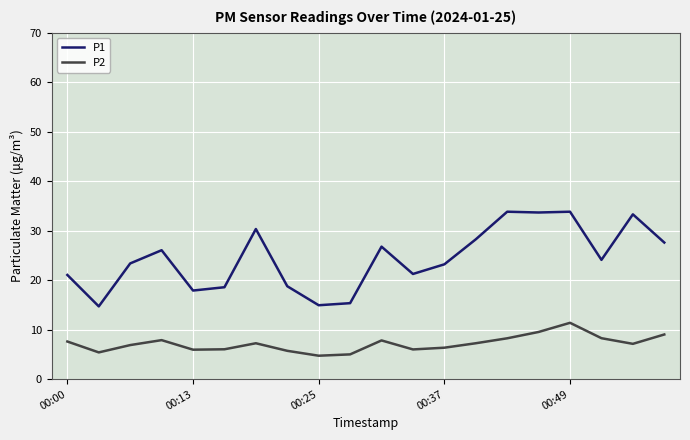

True or false: P1 and P2 cross at least once.

False